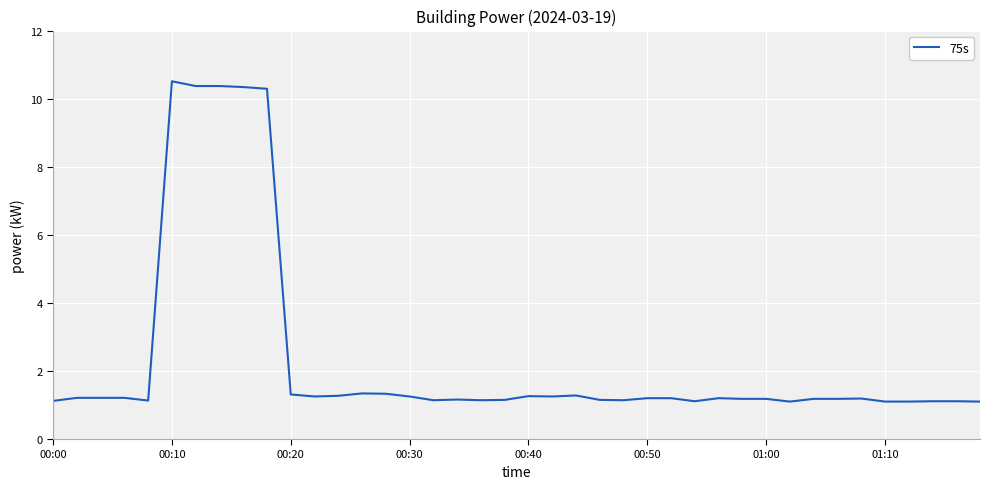

What is the smallest value displayed?

1.1